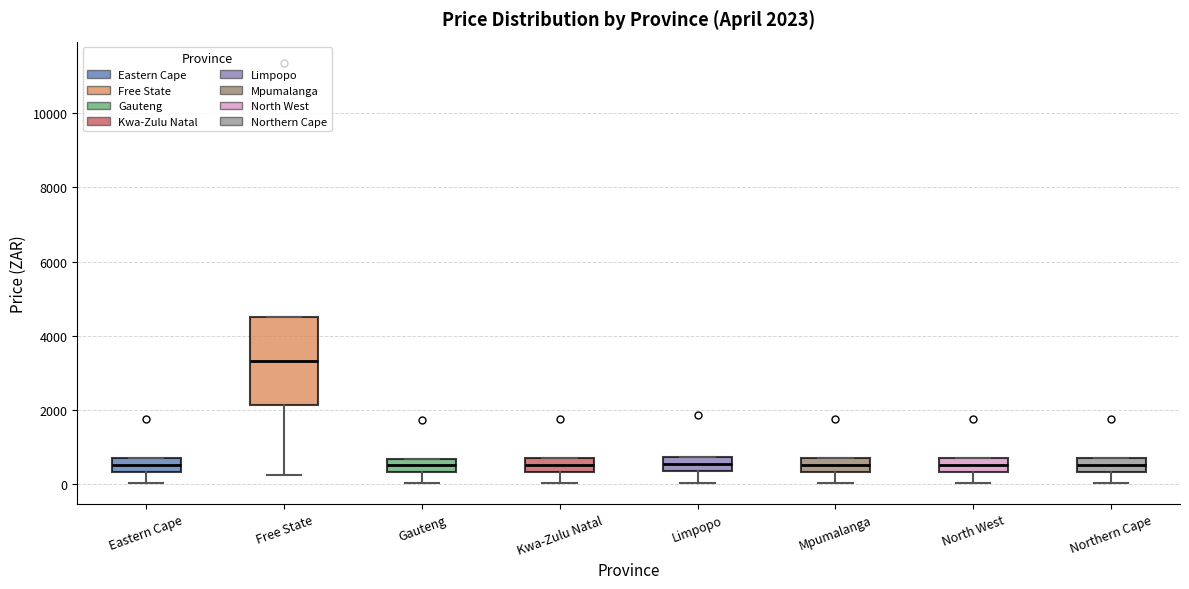

Which box is the tallest, from its lower edge to its upper edge?

Free State